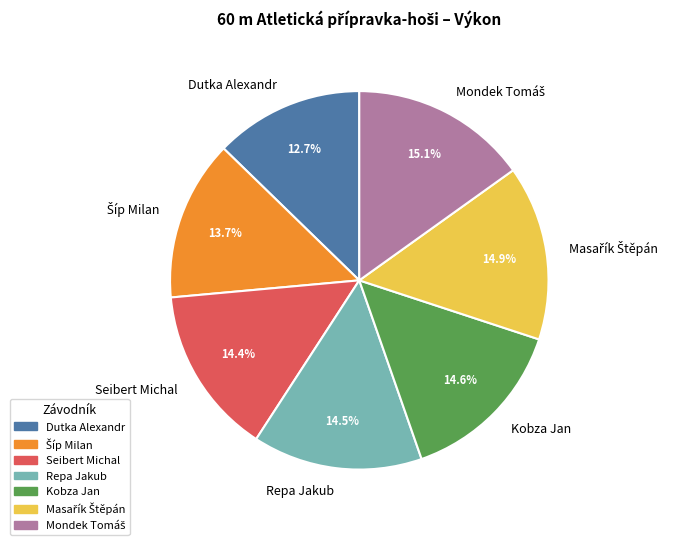

What portion of the pie excludes Repa Jakub?

85.5%